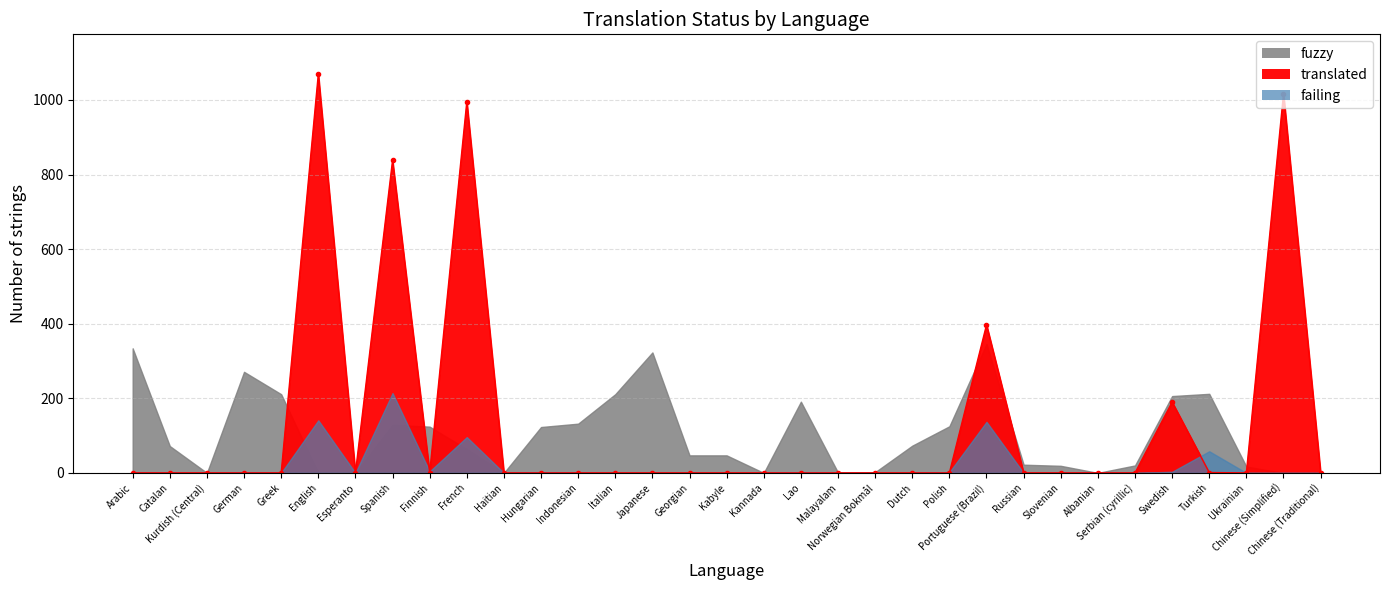

What are all the series names shown in the legend?

translated, fuzzy, failing